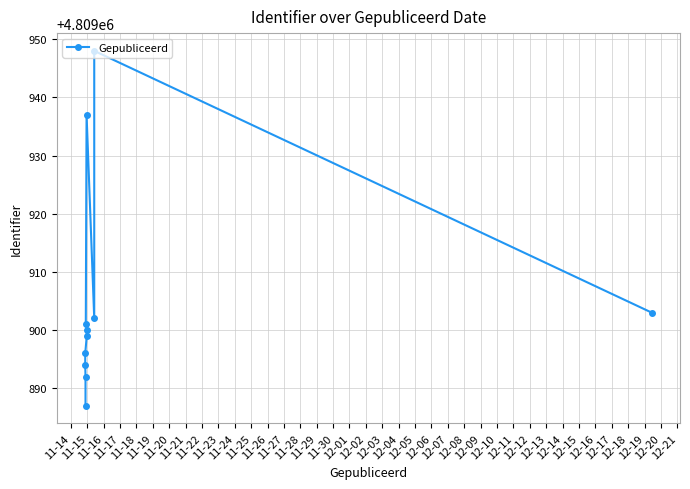

Reading left to right, extract all data points from this chart.

4809887	4809892	4809894	4809896	4809899	4809900	4809901	4809937	4809902	4809948	4809903